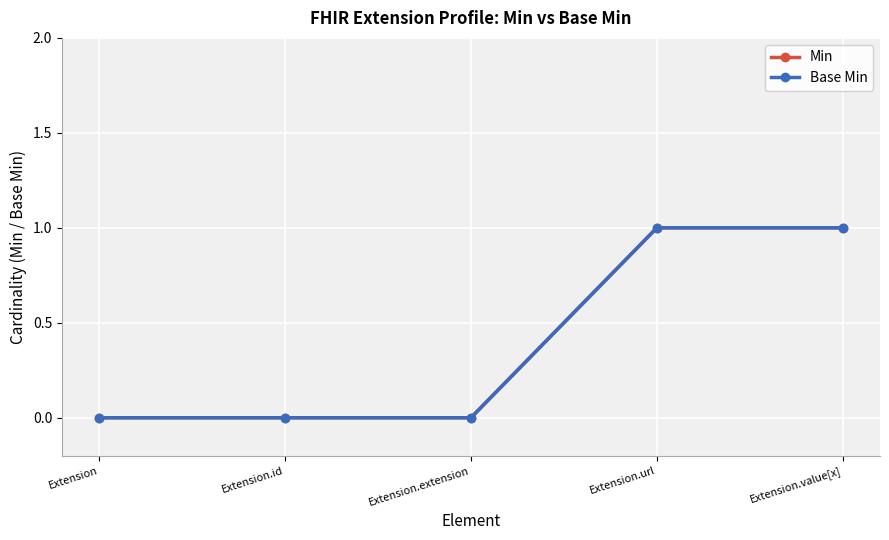

Does the chart have visible grid lines?

Yes